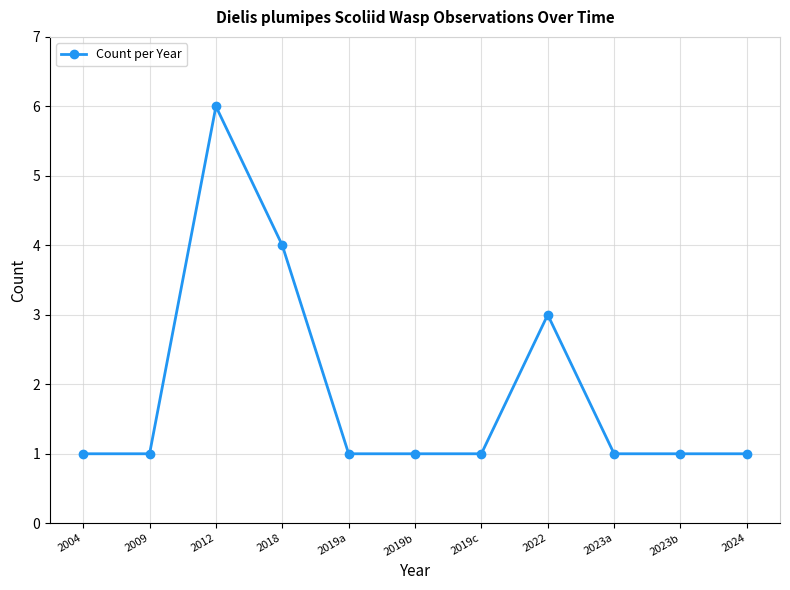

What is the label of the 10th point from the left?

2023b